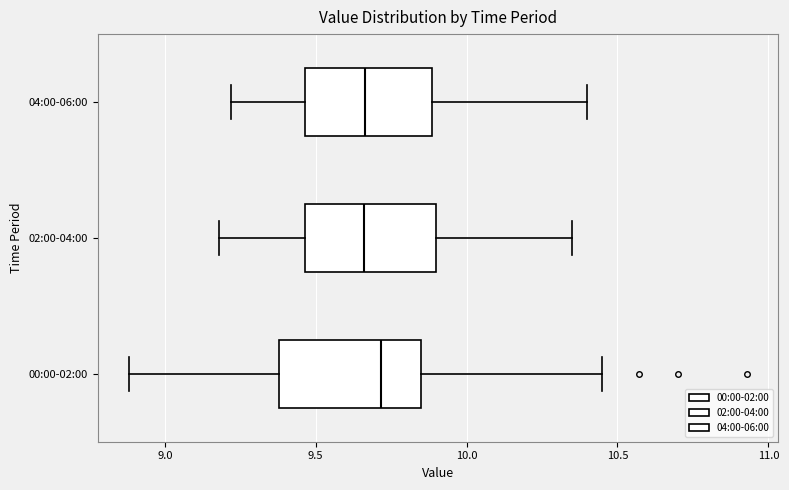

Reading bottom to top, read every box against the x-axis: the position of its median line, the range the box covers, and the ends of its whiskers. The values are not printed on the chart, so give them approximately, as read against the axis.

00:00-02:00: median 9.70, box 9.40 to 9.85, whiskers 8.90 to 10.45
02:00-04:00: median 9.65, box 9.45 to 9.90, whiskers 9.20 to 10.35
04:00-06:00: median 9.65, box 9.45 to 9.90, whiskers 9.20 to 10.40